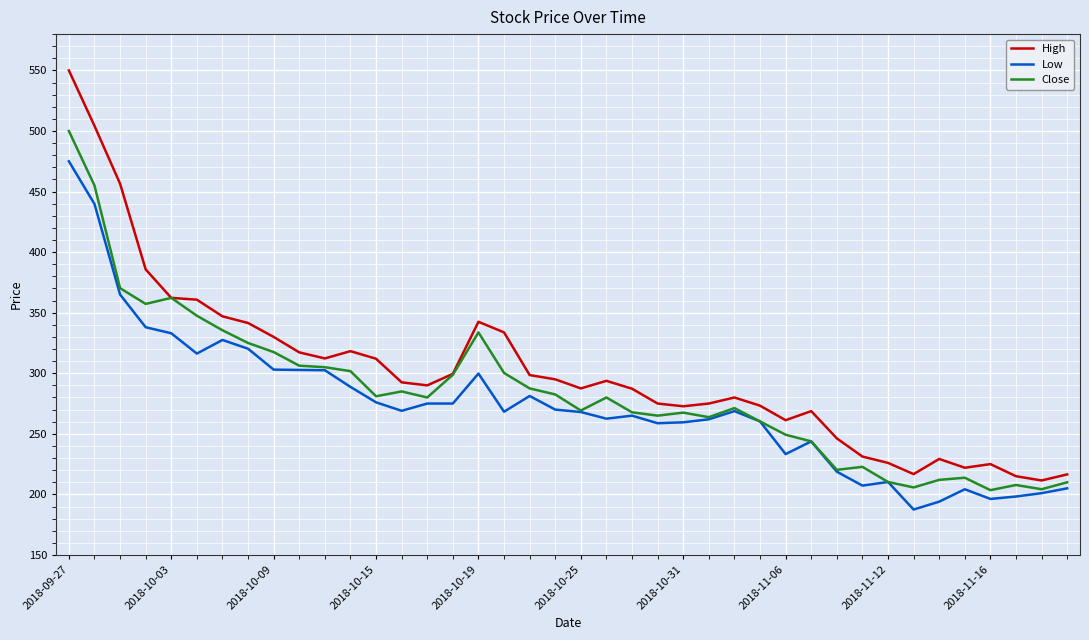

In High, how many points are lower than both neighbors (excluding endpoints)?

8